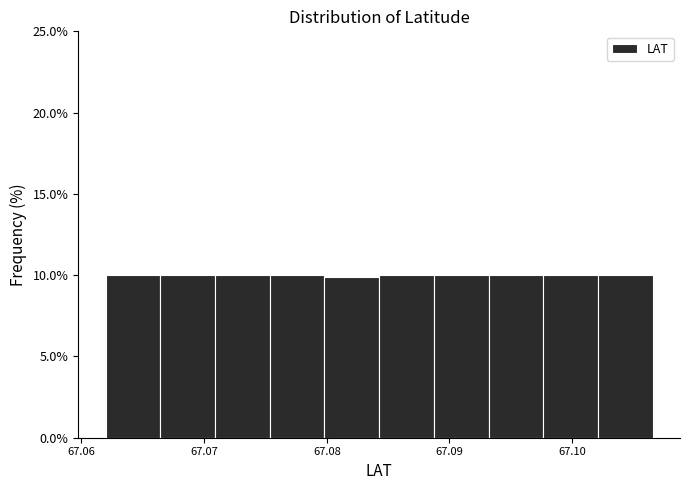

Reading left to right, transcribe this chart: for each bar, give the range it covers on the x-axis and its height. Neither the bar edges nor the heights are printed on the chart, so give them approximately, as read against the axes.

67.062 to 67.066: 10
67.066 to 67.071: 10
67.071 to 67.075: 10
67.075 to 67.080: 10
67.080 to 67.084: 10
67.084 to 67.089: 10
67.089 to 67.093: 10
67.093 to 67.098: 10
67.098 to 67.102: 10
67.102 to 67.107: 10